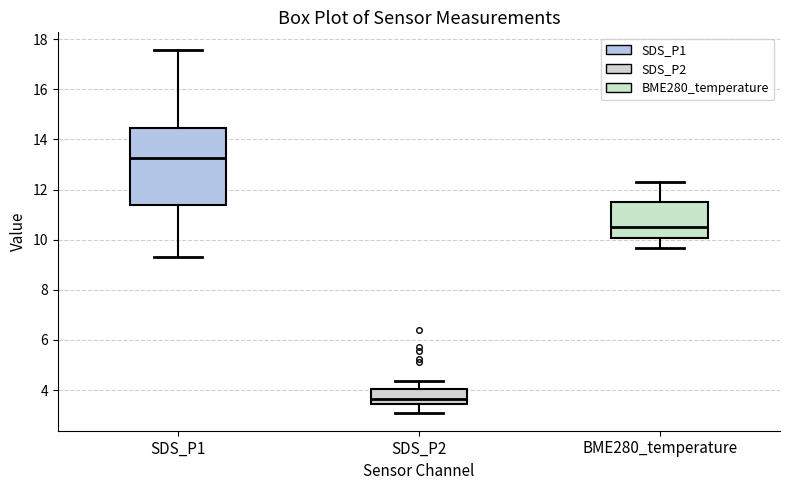

Which box's median line is the lowest?

SDS_P2